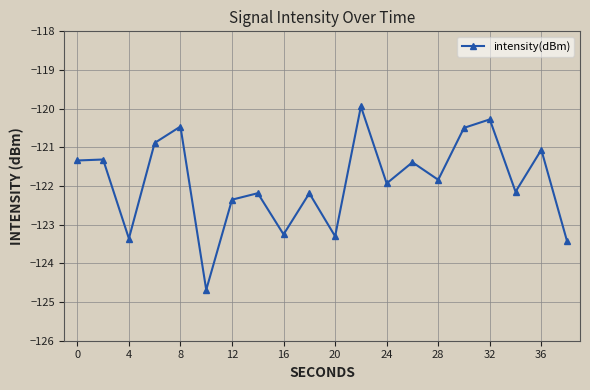

What is the maximum value shown in the chart?

-119.9